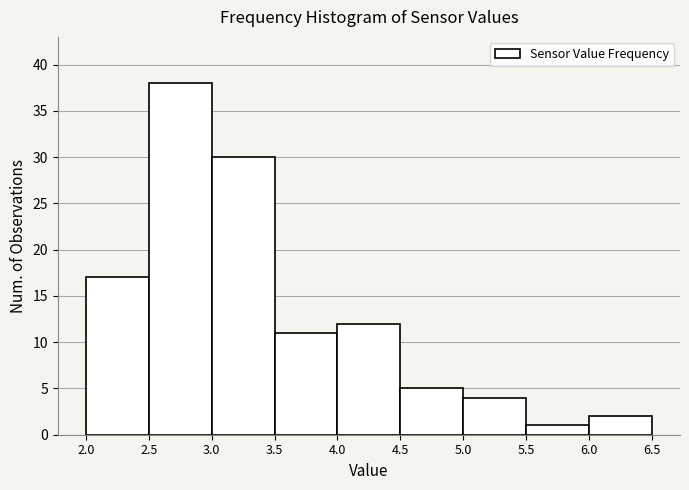

Reading left to right, list every bar in this chart as the range it spans on the x-axis followed by its height. The values are not printed on the chart, so give them approximately, as read against the axis.

2.0 to 2.5: 17
2.5 to 3.0: 38
3.0 to 3.5: 30
3.5 to 4.0: 11
4.0 to 4.5: 12
4.5 to 5.0: 5
5.0 to 5.5: 4
5.5 to 6.0: 1
6.0 to 6.5: 2